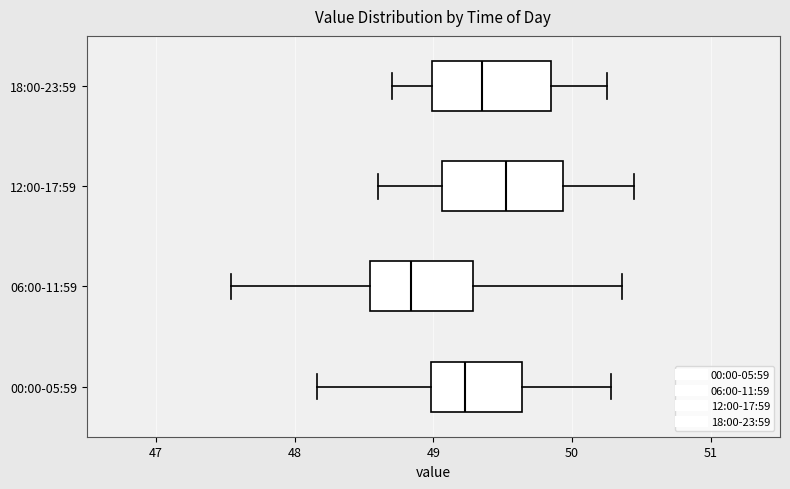

Reading bottom to top, transcribe this box plot: for each box, give where its median line is, the range the box spans, and where its two whiskers end, as read against the x-axis. The values are not printed on the chart, so give them approximately, as read against the axis.

00:00-05:59: median 49.2, box 49.0 to 49.6, whiskers 48.2 to 50.3
06:00-11:59: median 48.8, box 48.5 to 49.3, whiskers 47.5 to 50.4
12:00-17:59: median 49.5, box 49.1 to 49.9, whiskers 48.6 to 50.5
18:00-23:59: median 49.4, box 49.0 to 49.9, whiskers 48.7 to 50.3